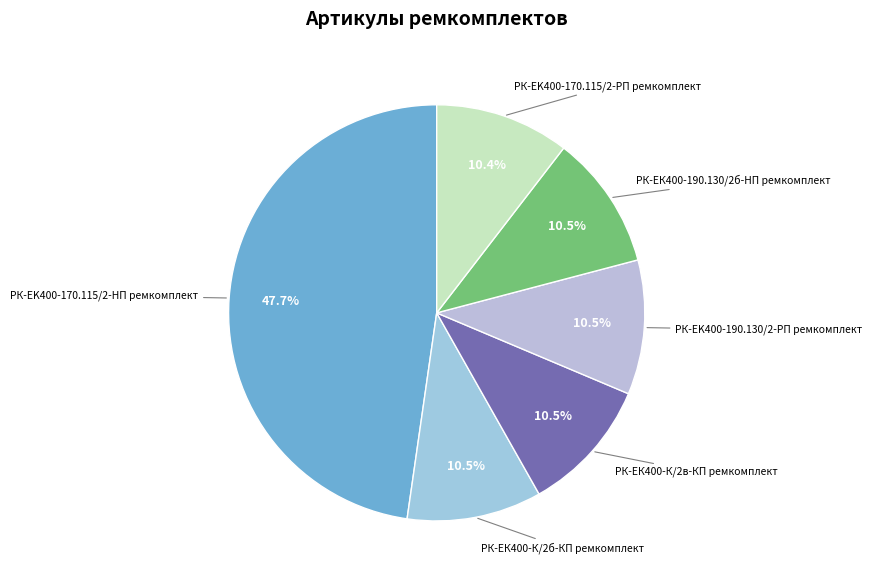

How many slices are in this pie chart?

6